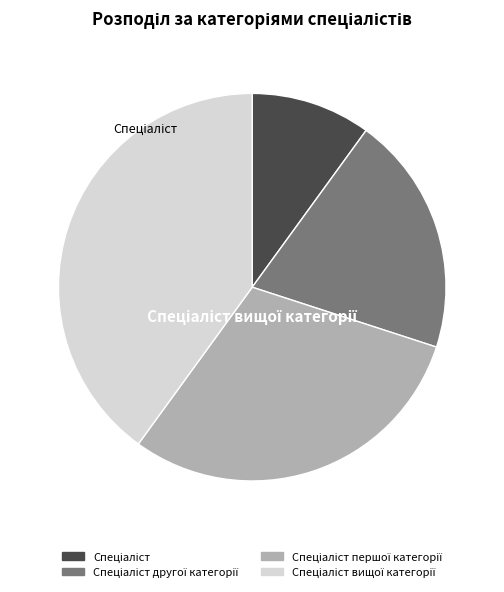

To the nearest percent, what percentage of the pie is Спеціаліст?

10%